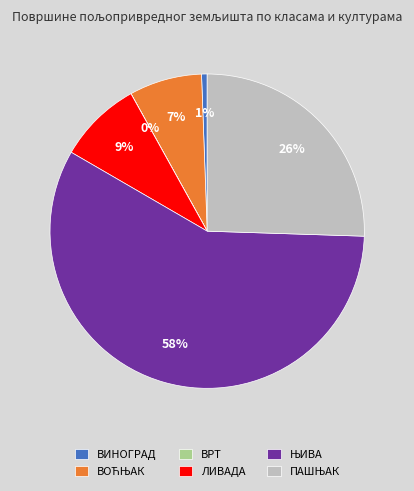

Do ВИНОГРАД and ЛИВАДА together represent more than half of the pie?

No